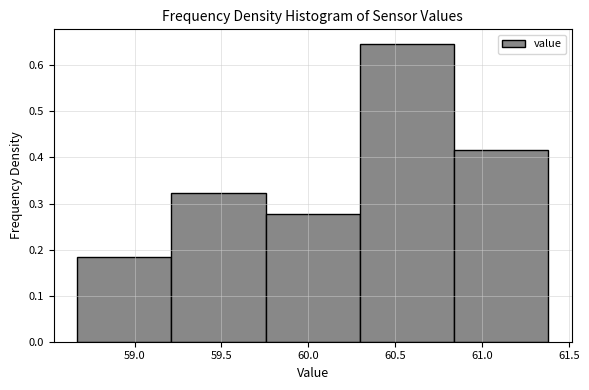

Reading left to right, list every bar in this chart as the range it spans on the x-axis followed by its height. Neither the bar edges nor the heights are printed on the chart, so give them approximately, as read against the axes.

58.65 to 59.20: 0.18
59.20 to 59.75: 0.32
59.75 to 60.30: 0.28
60.30 to 60.85: 0.65
60.85 to 61.40: 0.42